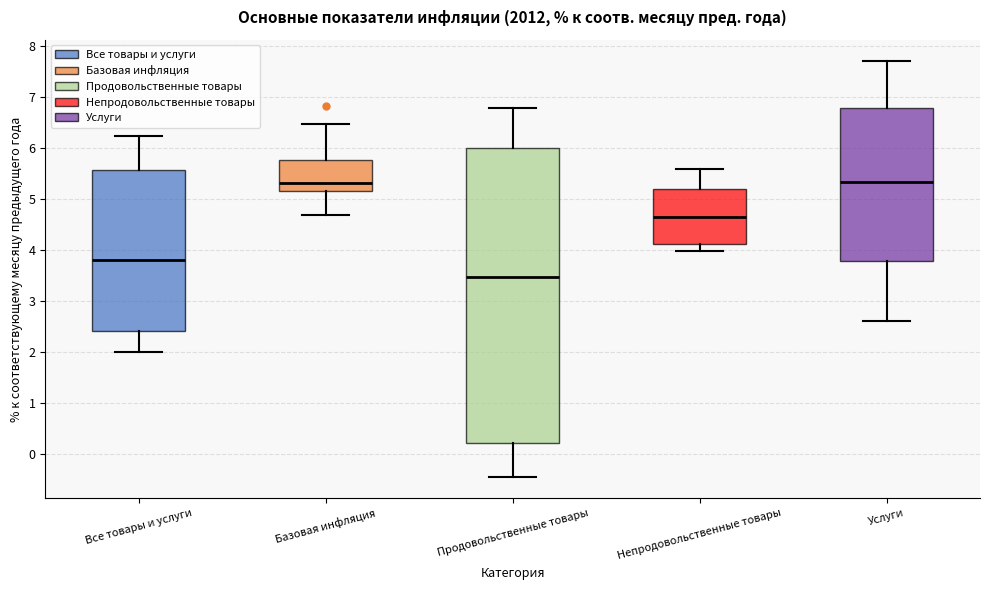

Which box's median line is the lowest?

Продовольственные товары